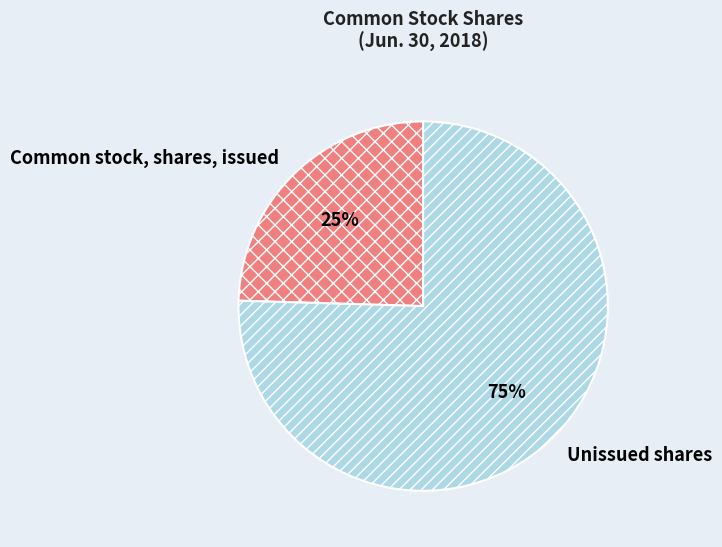

What is the smallest slice in the pie chart?

Common stock, shares, issued